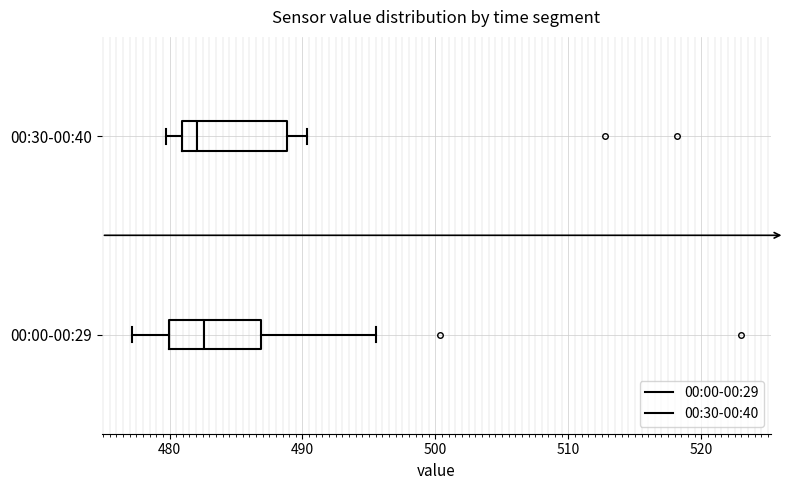

Where does the right whisker of the box for 00:30-00:40 end on the x-axis? The values are not printed on the chart, so give them approximately, as read against the axis.

490